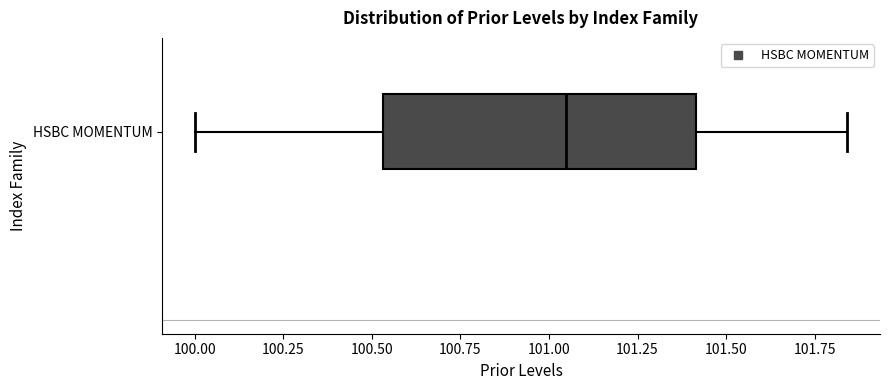

Where does the median line of the box for HSBC MOMENTUM sit on the x-axis? The values are not printed on the chart, so give them approximately, as read against the axis.

101.05